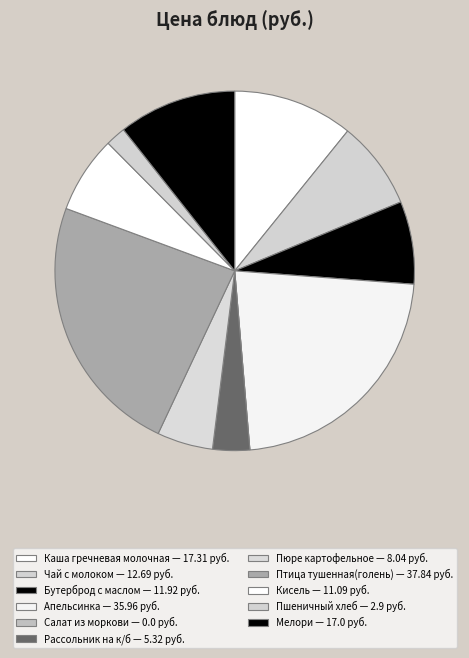

Does Кисель represent more than half of the total?

No